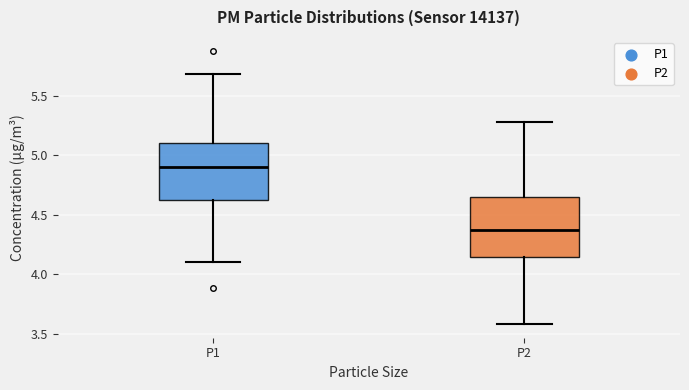

Reading left to right, transcribe this box plot: for each box, give where its median line is, the range the box spans, and where its two whiskers end, as read against the y-axis. The values are not printed on the chart, so give them approximately, as read against the axis.

P1: median 4.90, box 4.60 to 5.10, whiskers 4.10 to 5.70
P2: median 4.40, box 4.15 to 4.65, whiskers 3.60 to 5.30